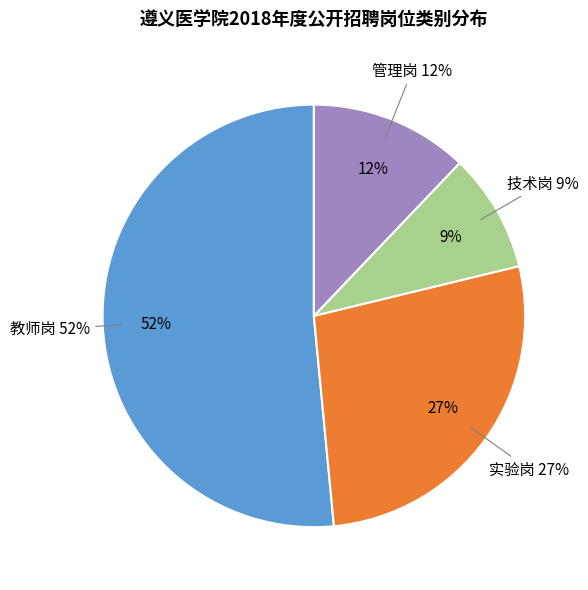

Which has a higher value, 教师岗 or 管理岗?

教师岗